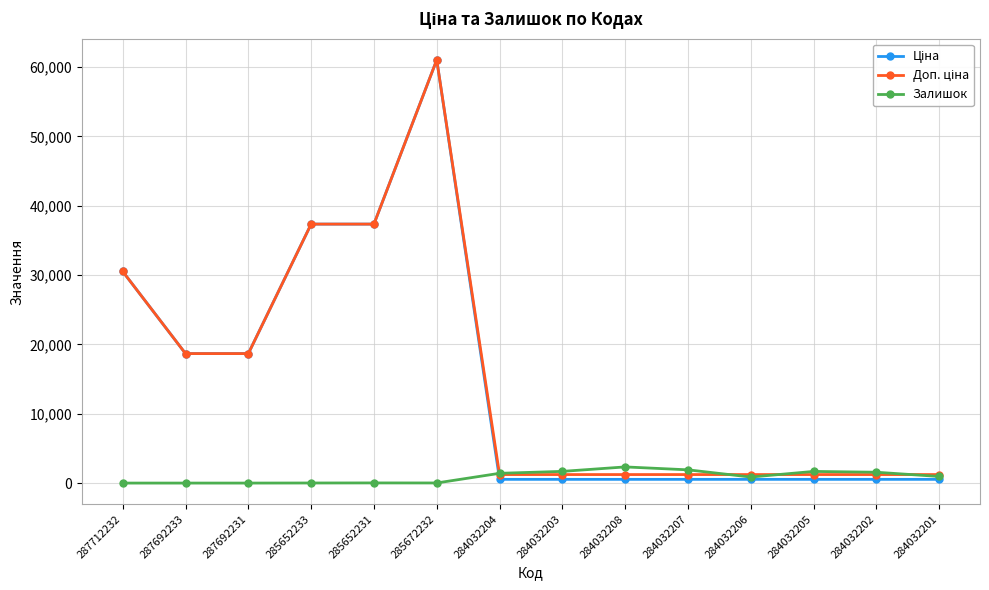

What is the maximum value shown in the chart?

61024.7